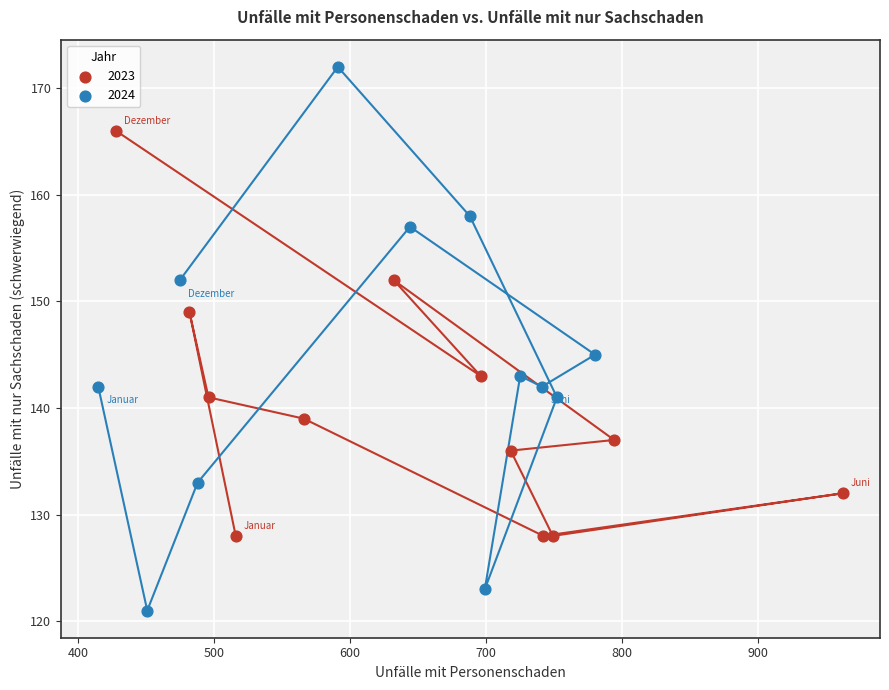

Which series reaches the maximum Y coordinate?

2024